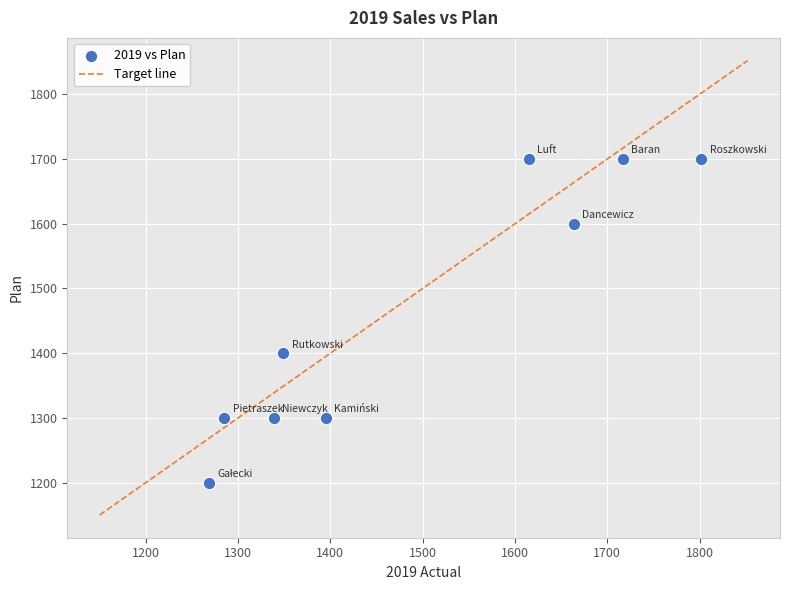

What is the range of X values (max minus min)?

534